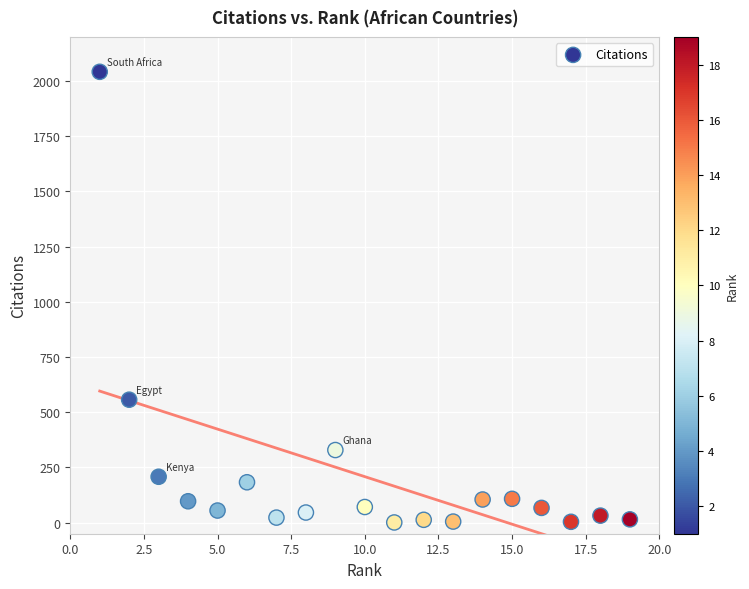

What is the range of Y values (max minus min)?

2041